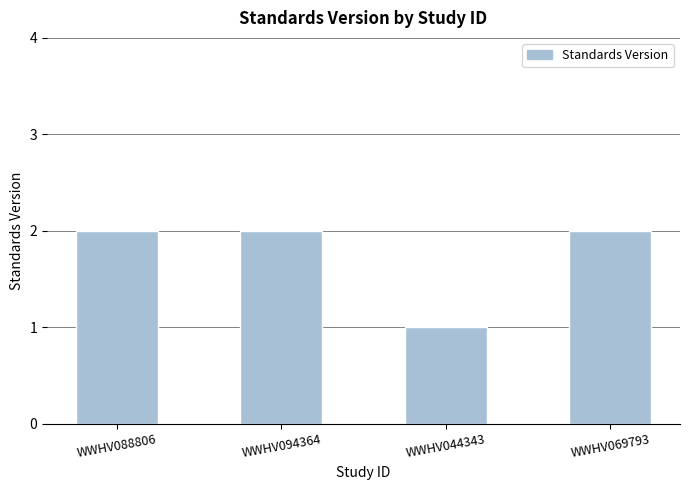

What is the average value?

2